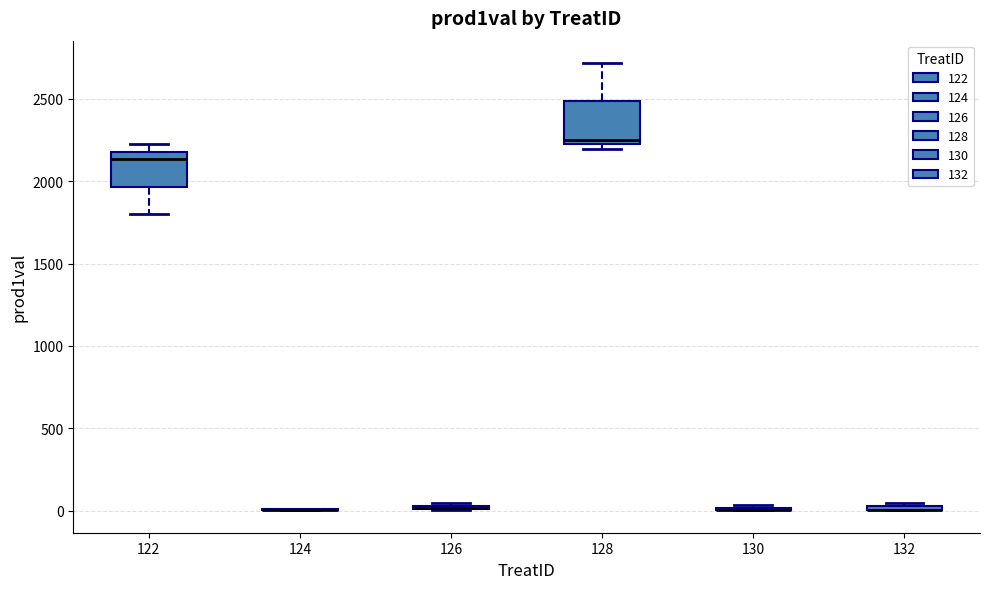

Where is the upper edge of the box at x = 122 on the y-axis? The values are not printed on the chart, so give them approximately, as read against the axis.

2200